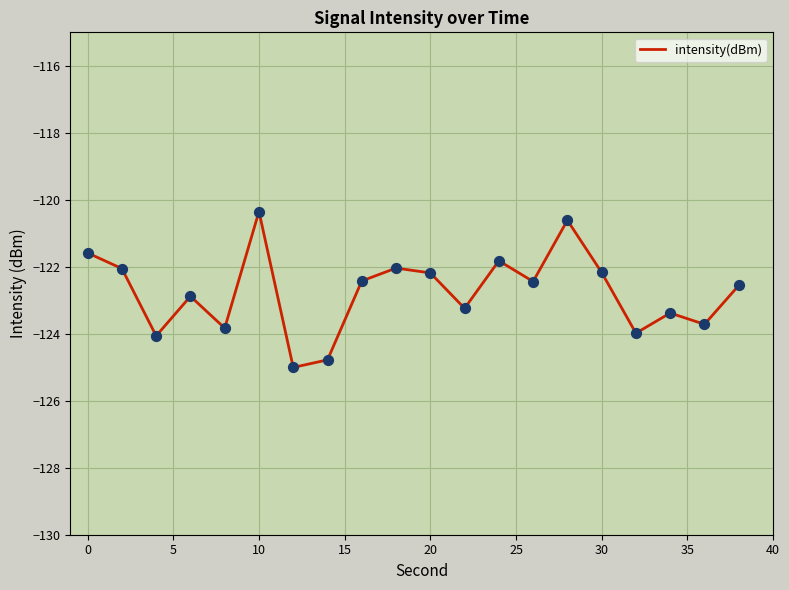

What is the difference between the maximum and minimum values?

4.7